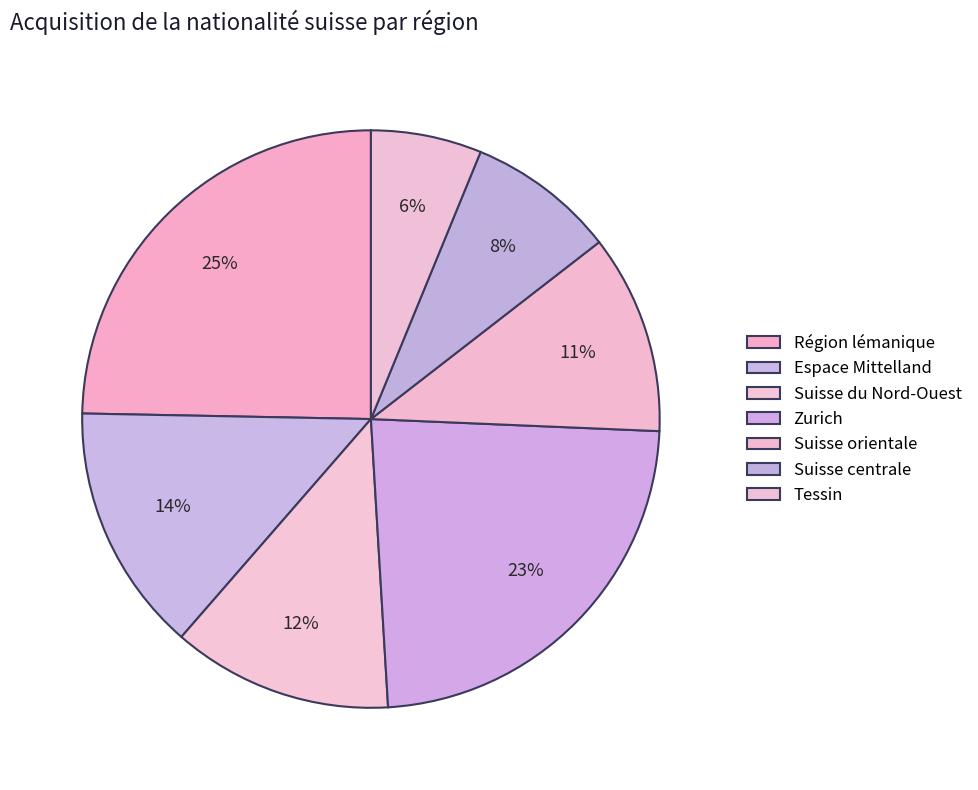

What is the smallest slice in the pie chart?

Tessin